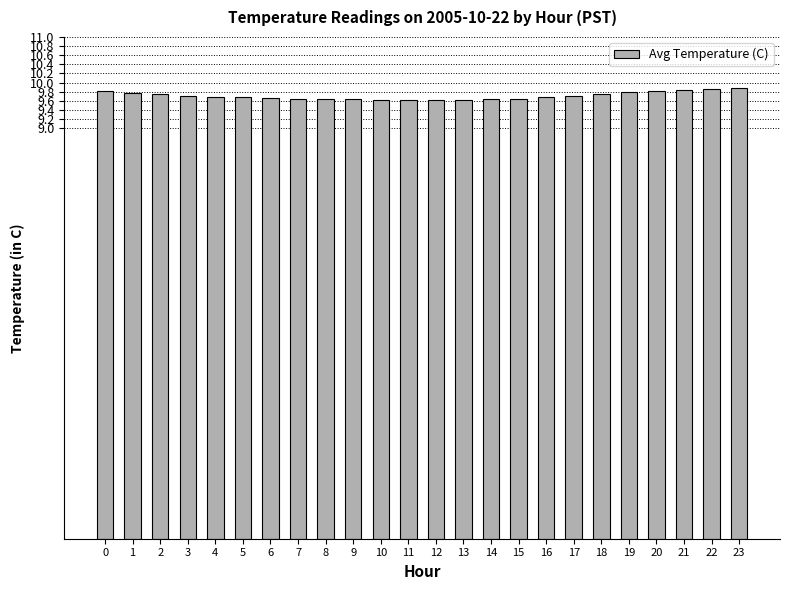

What is the value of the 24th bar from the left?

9.9